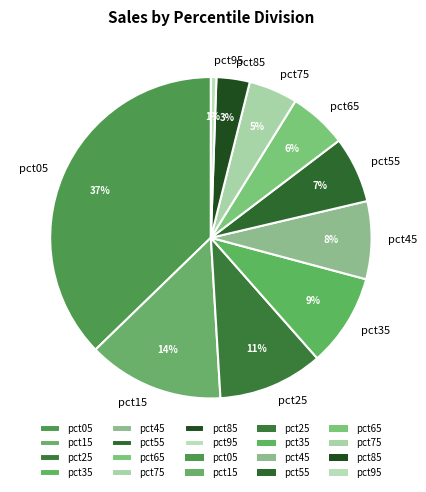

To the nearest percent, what is the difference between the pct45 and pct15 slice percentages?

6%